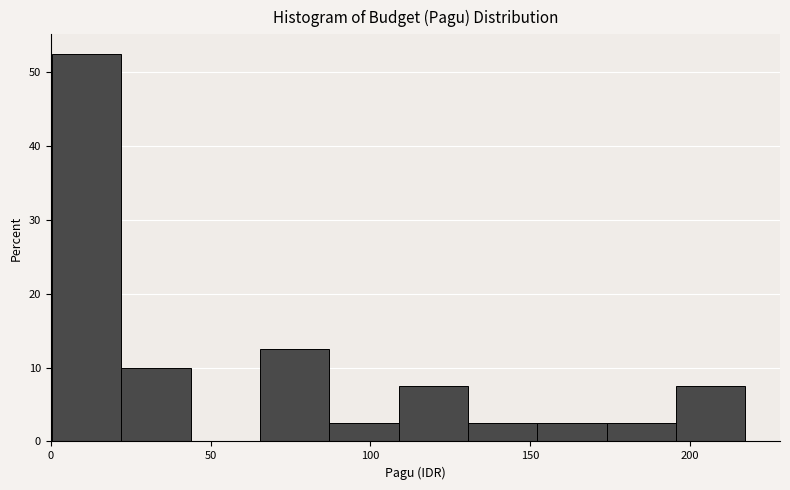

Reading left to right, list every bar in this chart as the range it spans on the x-axis followed by its height. Neither the bar edges nor the heights are printed on the chart, so give them approximately, as read against the axes.

0 to 20: 53
20 to 45: 10
45 to 65: 0
65 to 85: 13
85 to 110: 3
110 to 130: 8
130 to 150: 3
150 to 175: 3
175 to 195: 3
195 to 215: 8